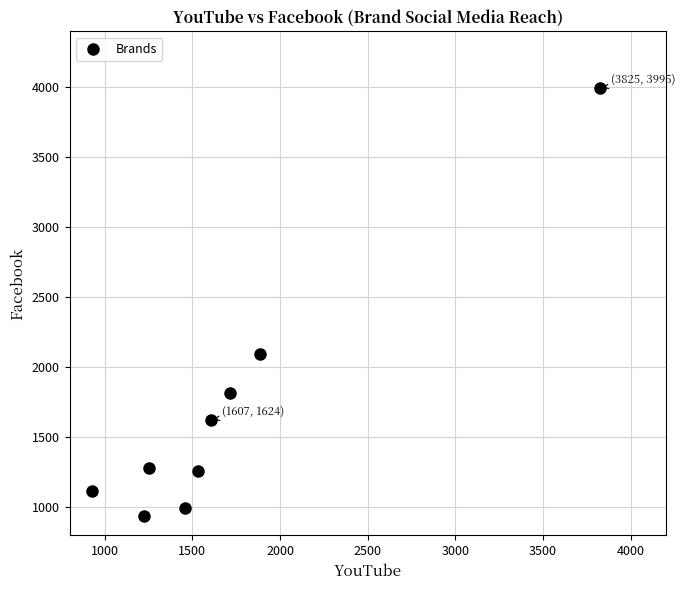

What is the average X value?

1714.2